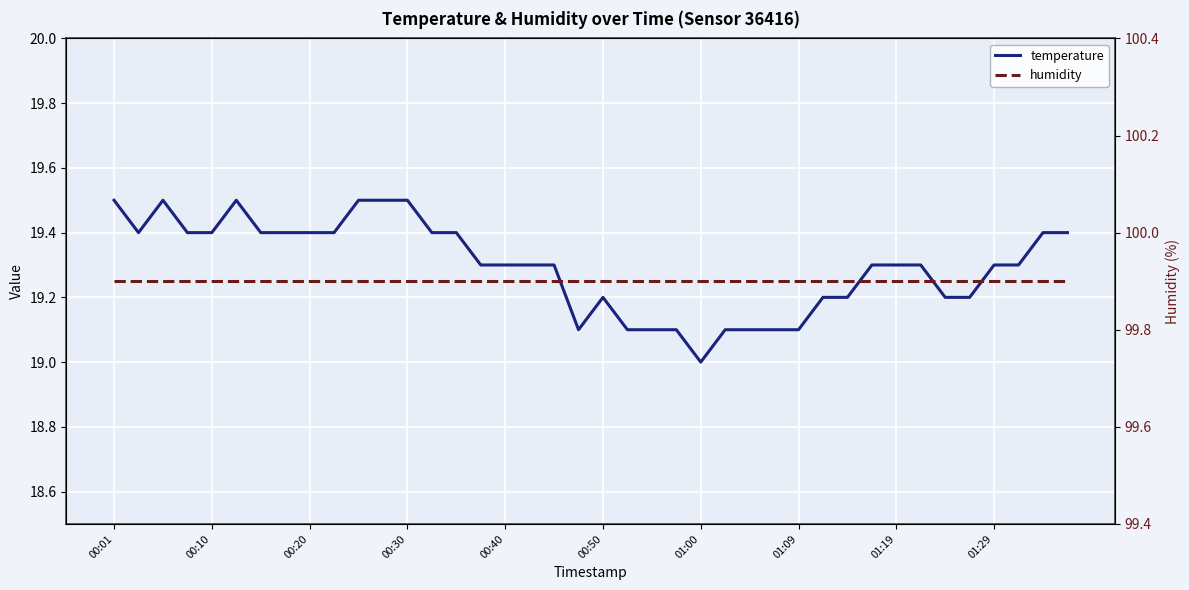

Is the value of temperature at 21 greater than the value of humidity at 22?

No